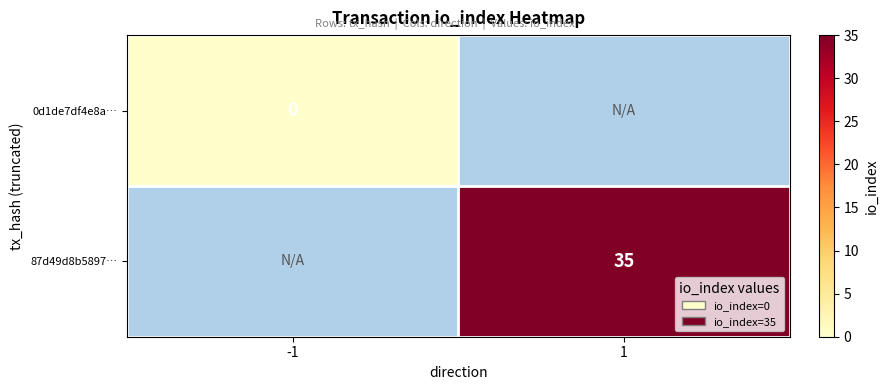

Is it true that 87d49d8b5897… equals 35 at 1?

True